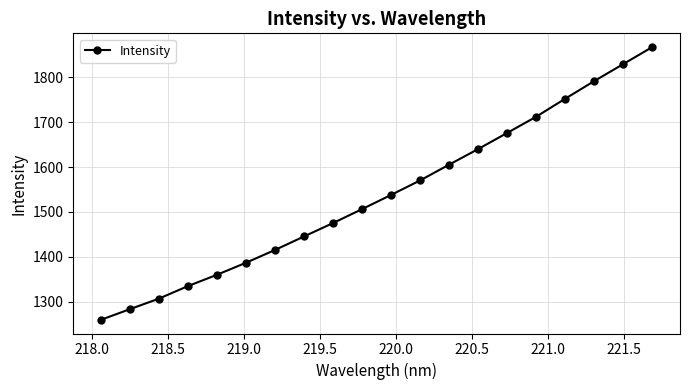

What is the difference between the second highest and second lowest values?

545.6